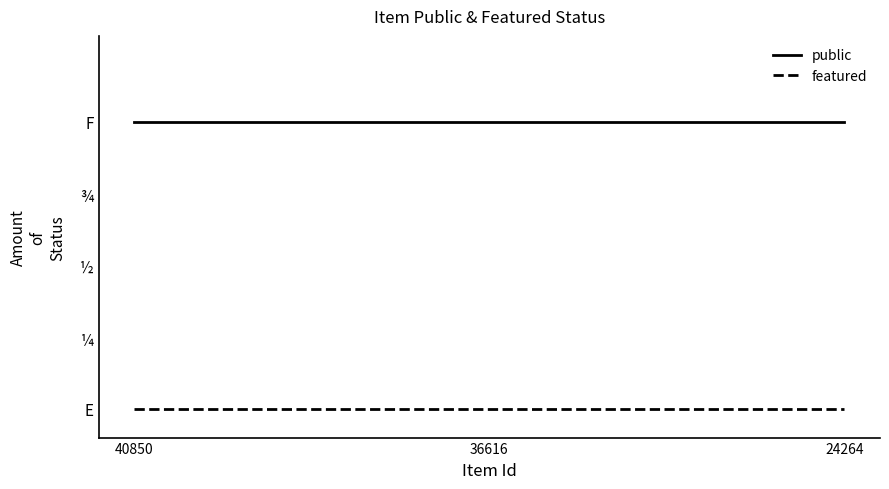

What are all the series names shown in the legend?

public, featured